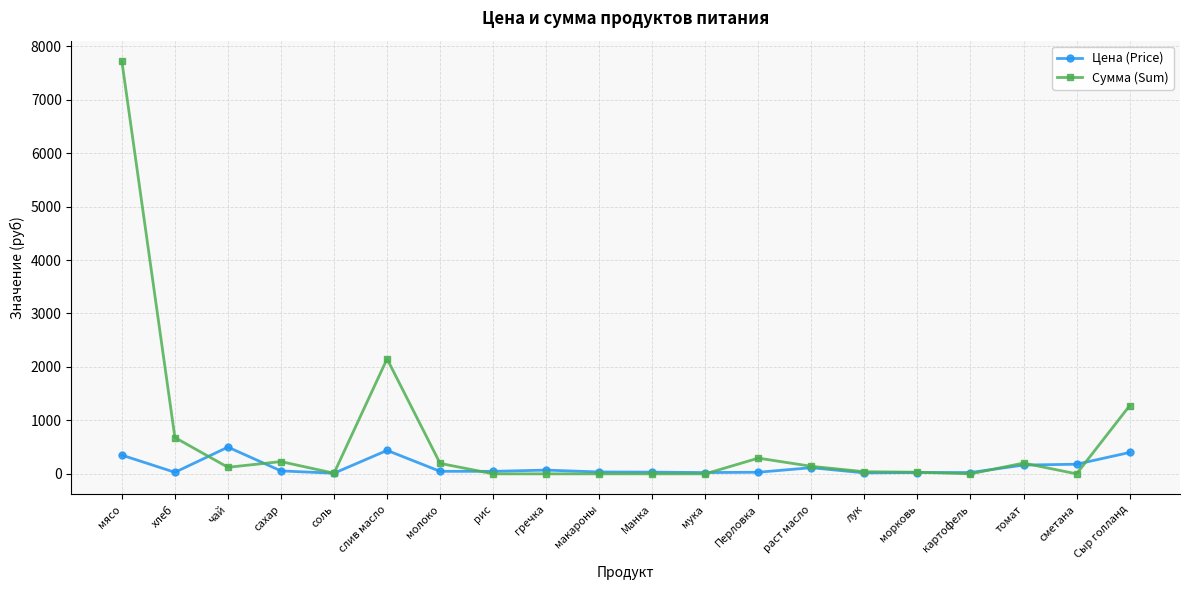

Which label corresponds to the largest value in the chart?

мясо